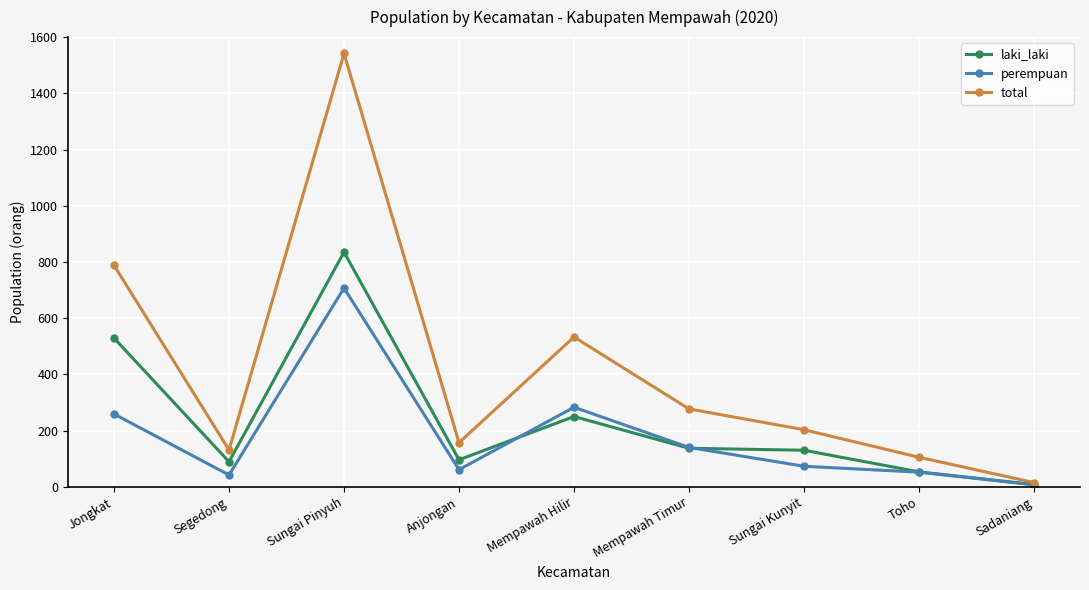

What is the sum of all perempuan values?

1624